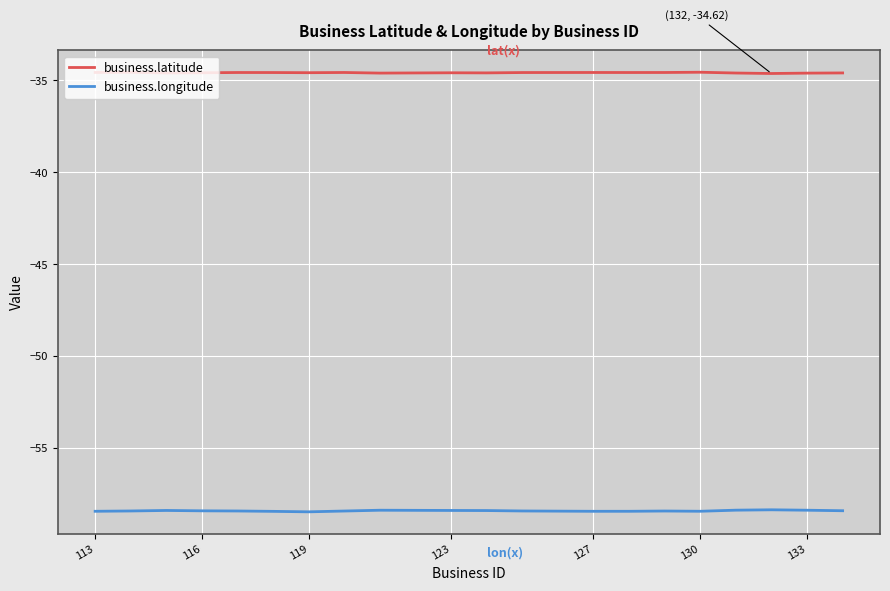

List the series in order of their peak value, lowest first.

business.longitude, business.latitude